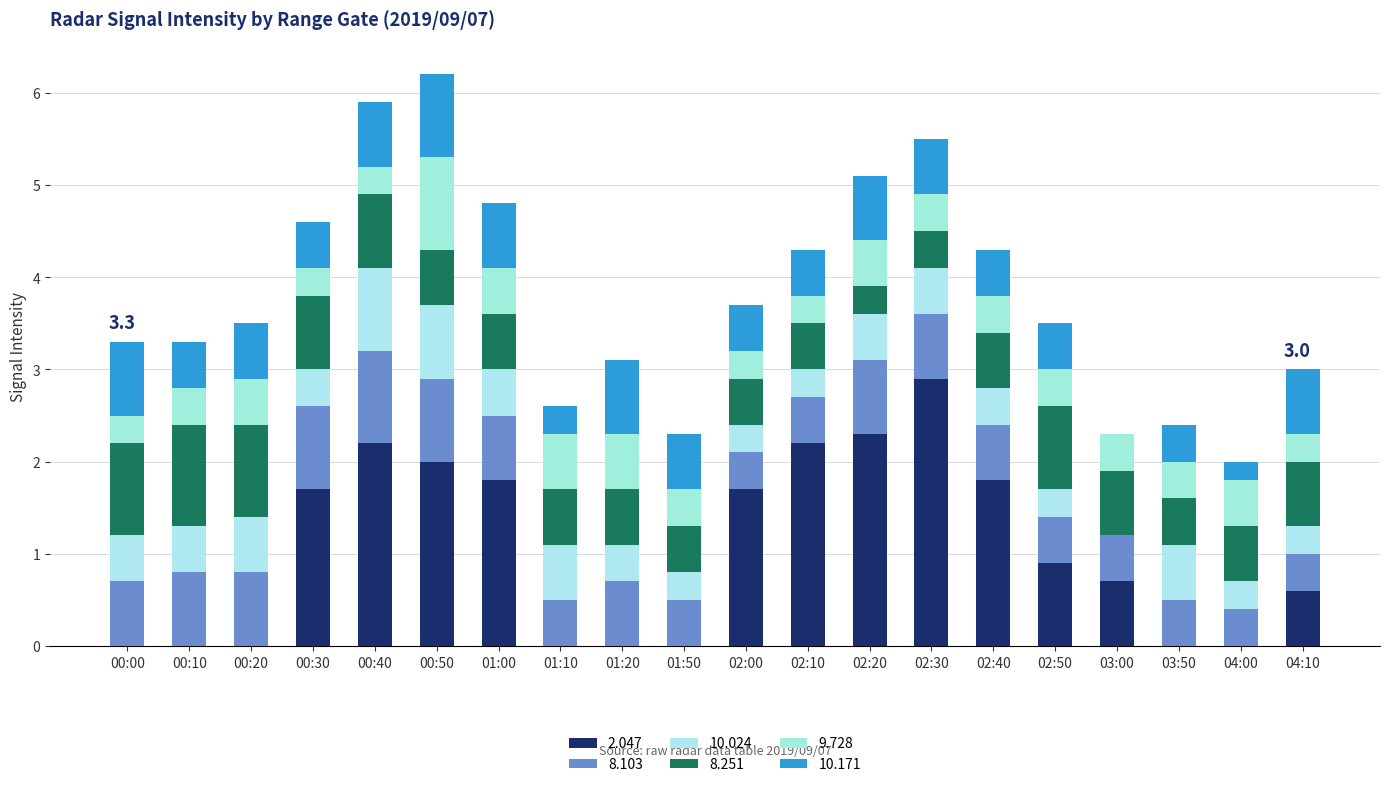

Count the number of categories in the chart.

20